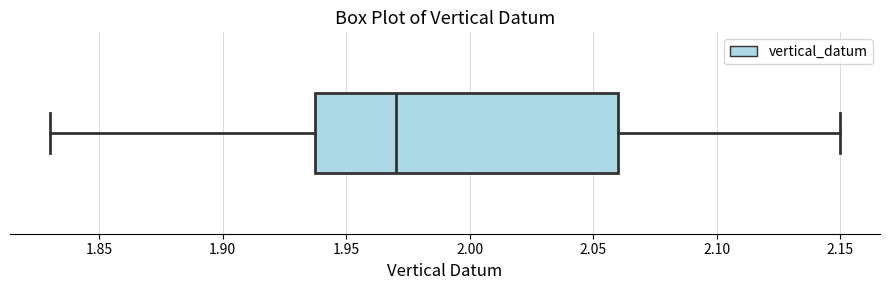

Where is the right edge of the box on the x-axis? The values are not printed on the chart, so give them approximately, as read against the axis.

2.06